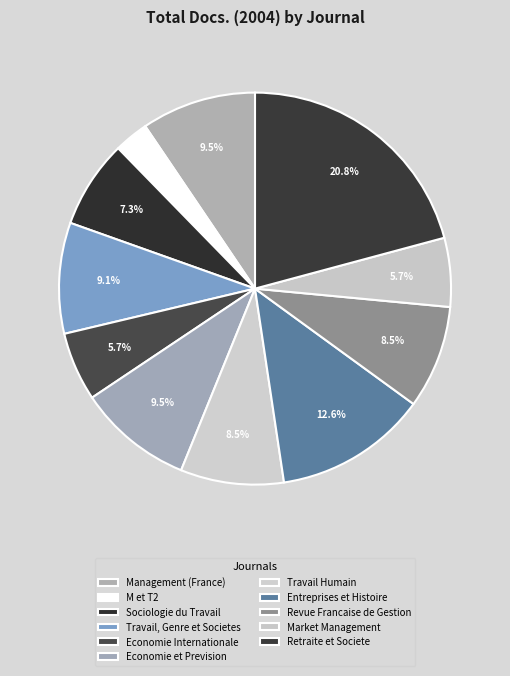

To the nearest percent, what is the combined percentage of Revue Francaise de Gestion and Sociologie du Travail?

16%